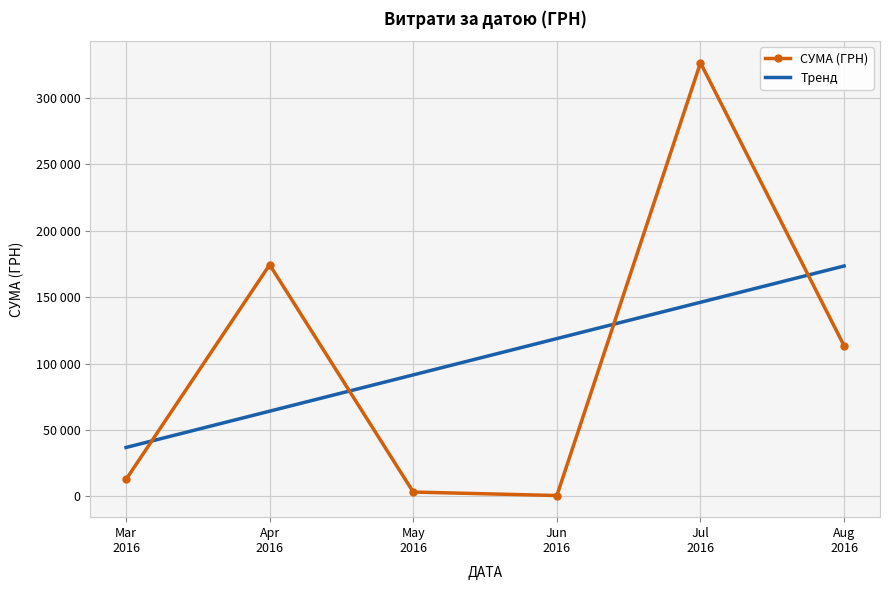

Where do СУМА (ГРН) and Тренд first cross each other?

Mar
2016 and Apr
2016